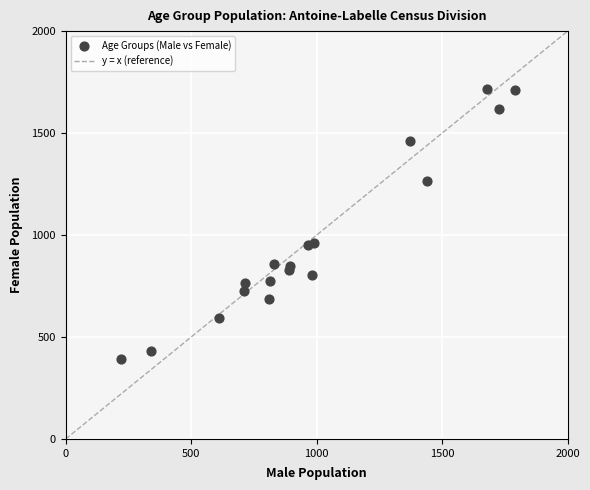

What is the range of Y values (max minus min)?

1325